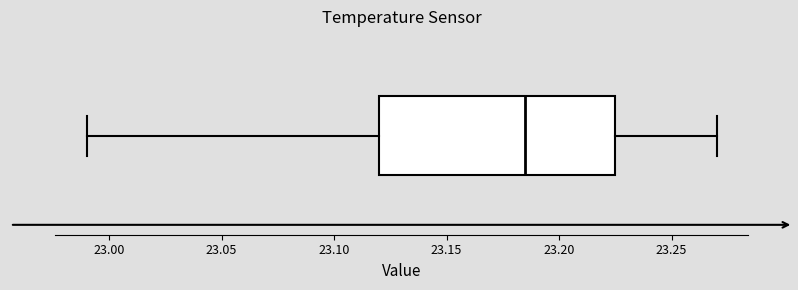

Read this box plot against the x-axis: the position of the median line, the range covered by the box, and the ends of both whiskers. The values are not printed on the chart, so give them approximately, as read against the axis.

median 23.185, box 23.120 to 23.225, whiskers 22.990 to 23.270